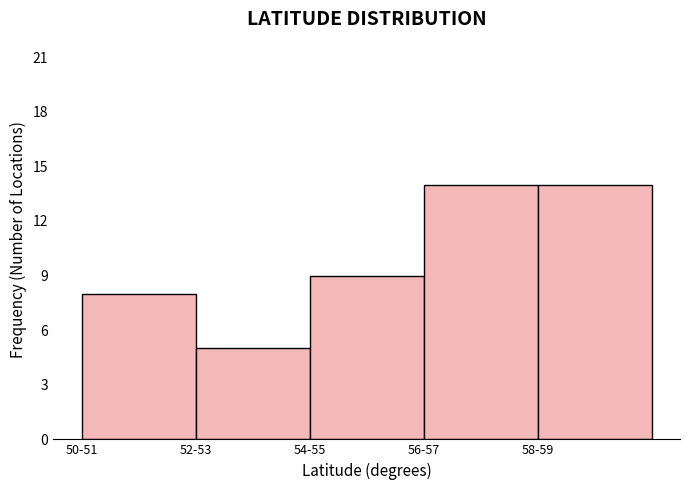

Reading left to right, transcribe all the data shown in this chart.

50-51=8	52-53=5	54-55=9	56-57=14	58-59=14